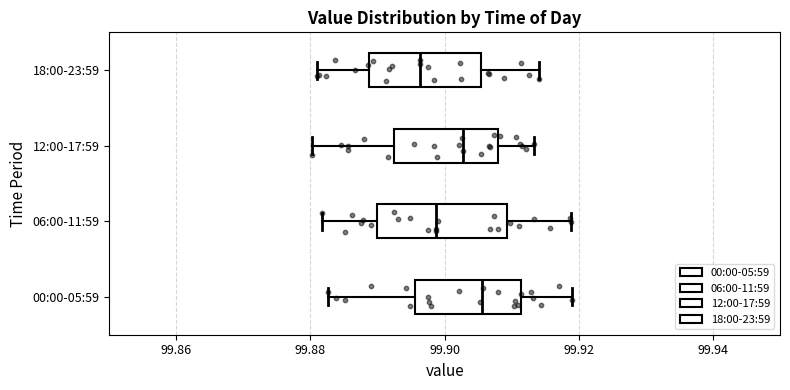

Reading bottom to top, read every box against the x-axis: the position of its median line, the range the box covers, and the ends of its whiskers. The values are not printed on the chart, so give them approximately, as read against the axis.

00:00-05:59: median 99.906, box 99.896 to 99.912, whiskers 99.882 to 99.920
06:00-11:59: median 99.898, box 99.890 to 99.910, whiskers 99.882 to 99.918
12:00-17:59: median 99.902, box 99.892 to 99.908, whiskers 99.880 to 99.914
18:00-23:59: median 99.896, box 99.888 to 99.906, whiskers 99.880 to 99.914